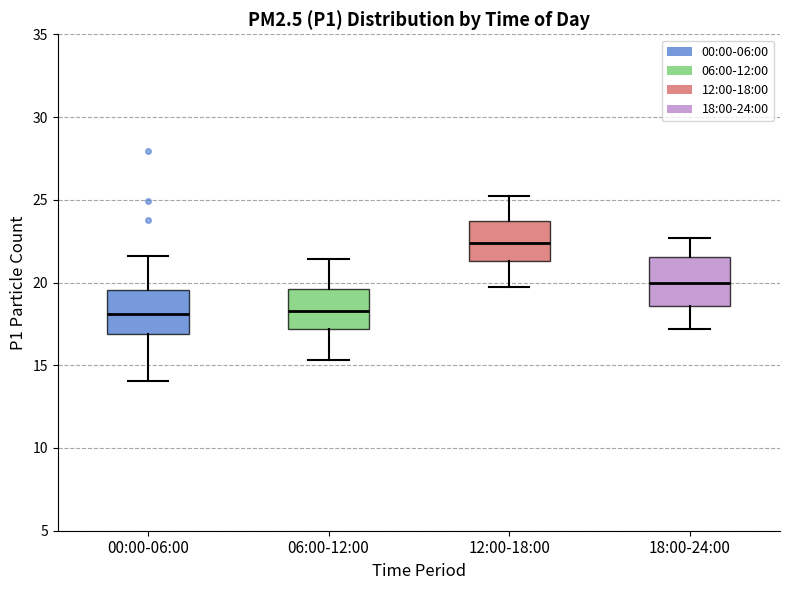

Reading left to right, transcribe this box plot: for each box, give where its median line is, the range the box spans, and where its two whiskers end, as read against the y-axis. The values are not printed on the chart, so give them approximately, as read against the axis.

00:00-06:00: median 18.0, box 17.0 to 19.5, whiskers 14.0 to 21.5
06:00-12:00: median 18.5, box 17.0 to 19.5, whiskers 15.5 to 21.5
12:00-18:00: median 22.5, box 21.5 to 23.5, whiskers 19.5 to 25.0
18:00-24:00: median 20.0, box 18.5 to 21.5, whiskers 17.0 to 22.5